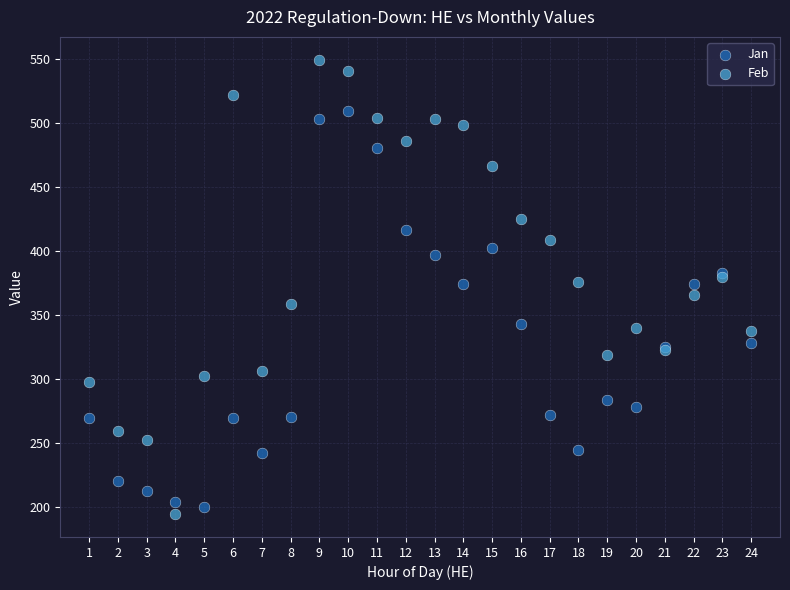

Which series has the largest Y range (max minus min)?

Feb